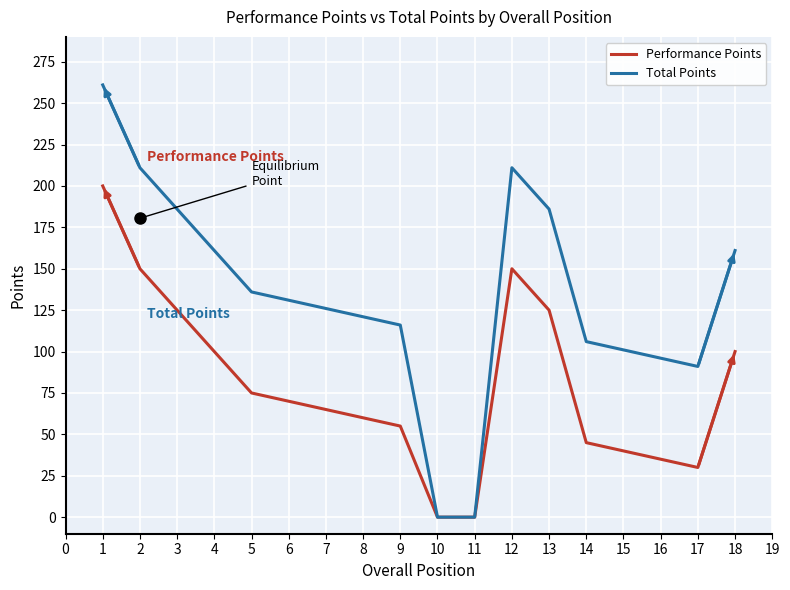

Which series has the widest spread of values?

Total Points